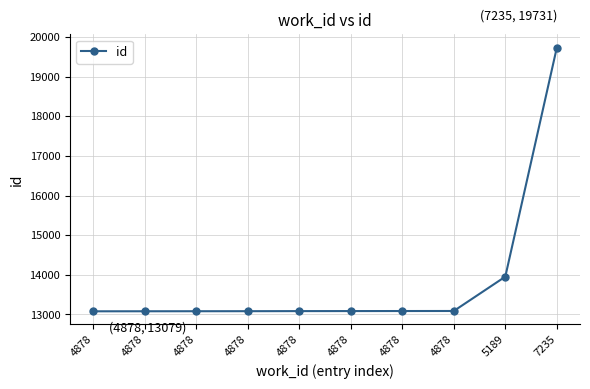

What is the maximum value shown in the chart?

19731